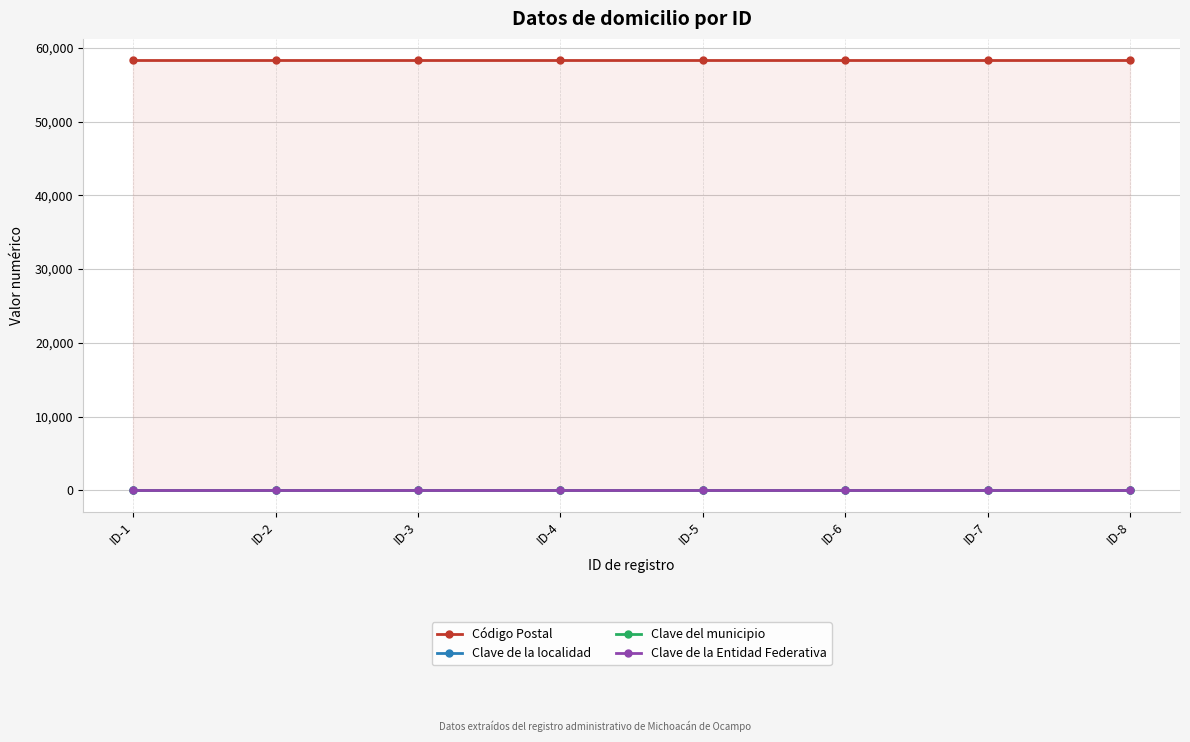

Is the value of Clave de la localidad at ID-4 greater than the value of Clave de la Entidad Federativa at ID-2?

No